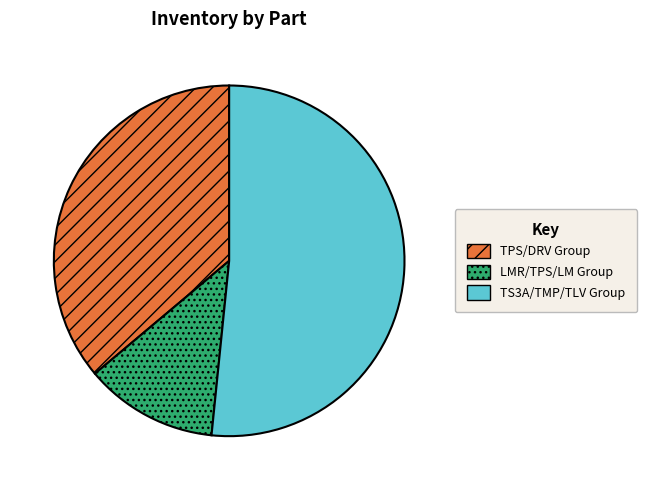

Which category has the biggest portion of the pie?

TS3A/TMP/TLV Group